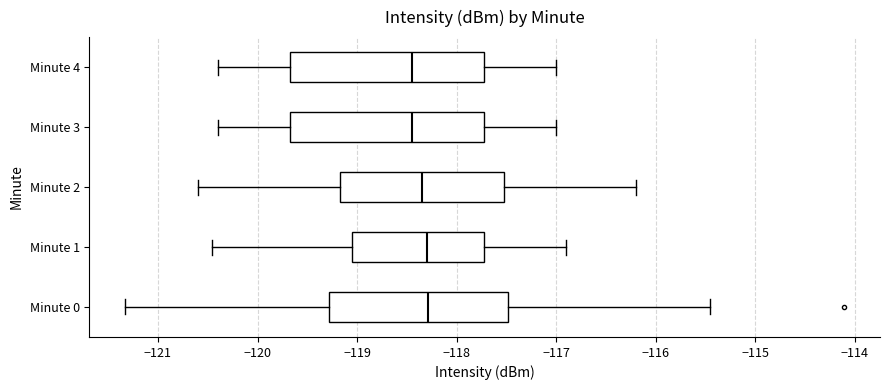

Reading bottom to top, transcribe this box plot: for each box, give where its median line is, the range the box spans, and where its two whiskers end, as read against the x-axis. The values are not printed on the chart, so give them approximately, as read against the axis.

Minute 0: median -118.3, box -119.3 to -117.5, whiskers -121.3 to -115.5
Minute 1: median -118.3, box -119.0 to -117.7, whiskers -120.5 to -116.9
Minute 2: median -118.3, box -119.2 to -117.5, whiskers -120.6 to -116.2
Minute 3: median -118.4, box -119.7 to -117.7, whiskers -120.4 to -117.0
Minute 4: median -118.4, box -119.7 to -117.7, whiskers -120.4 to -117.0